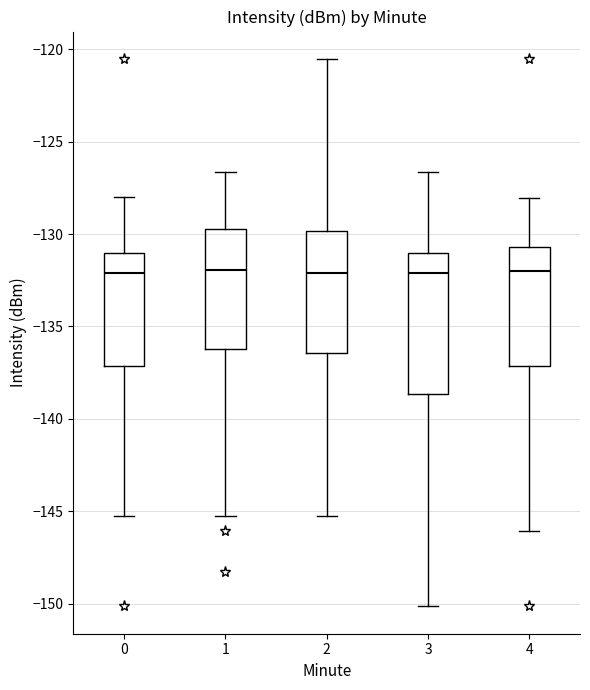

Reading left to right, read every box against the y-axis: the position of its median line, the range the box covers, and the ends of its whiskers. The values are not printed on the chart, so give them approximately, as read against the axis.

0: median -132.0, box -137.0 to -131.0, whiskers -145.5 to -128.0
1: median -132.0, box -136.0 to -129.5, whiskers -145.5 to -126.5
2: median -132.0, box -136.5 to -130.0, whiskers -145.5 to -120.5
3: median -132.0, box -138.5 to -131.0, whiskers -150.0 to -126.5
4: median -132.0, box -137.0 to -130.5, whiskers -146.0 to -128.0